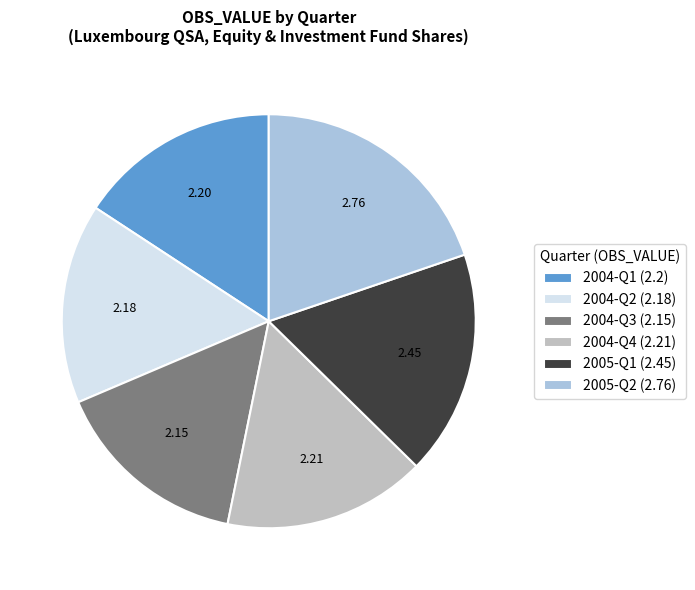

Count the number of slices in the pie.

6